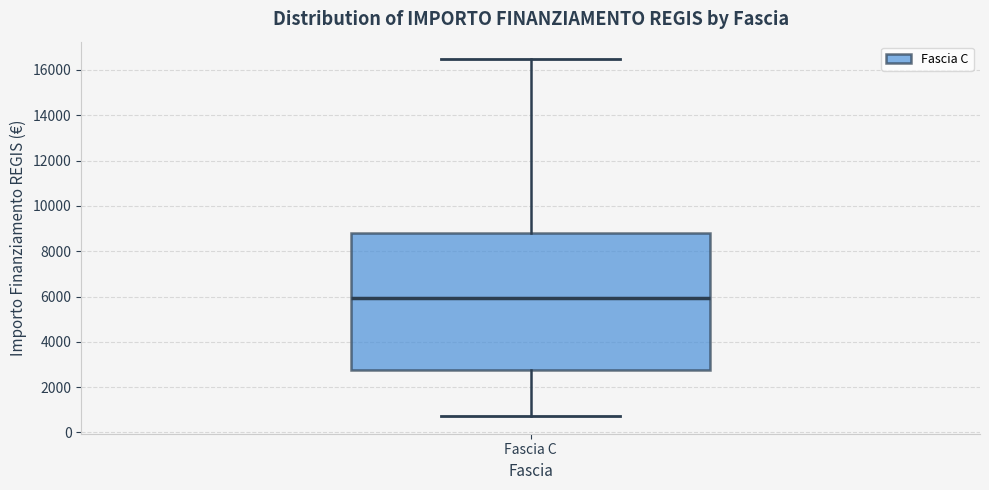

Transcribe this box plot: give where the median line is, the range the box spans, and where the two whiskers end, as read against the y-axis. The values are not printed on the chart, so give them approximately, as read against the axis.

median 6000, box 2800 to 8800, whiskers 800 to 16400